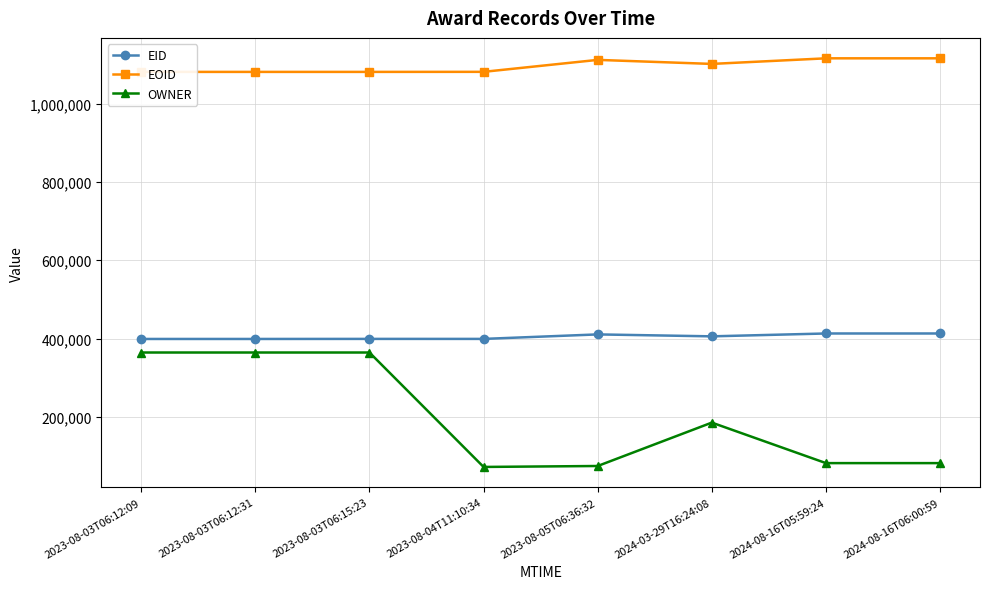

Which series has the widest spread of values?

OWNER